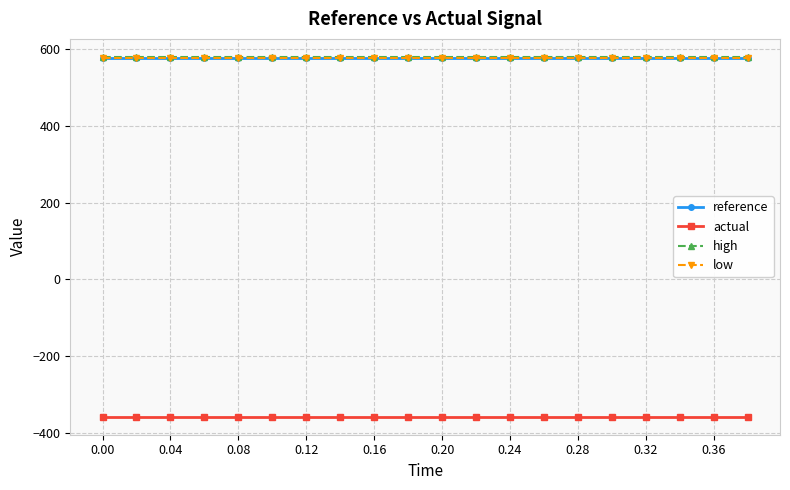

What is the value of the low point at the 9th from the left?

575.6